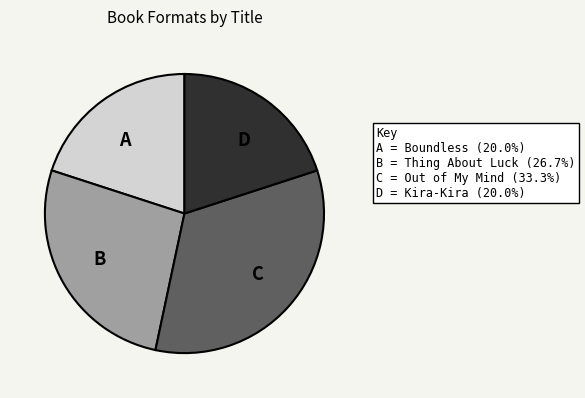

Is there a majority slice in this chart?

No